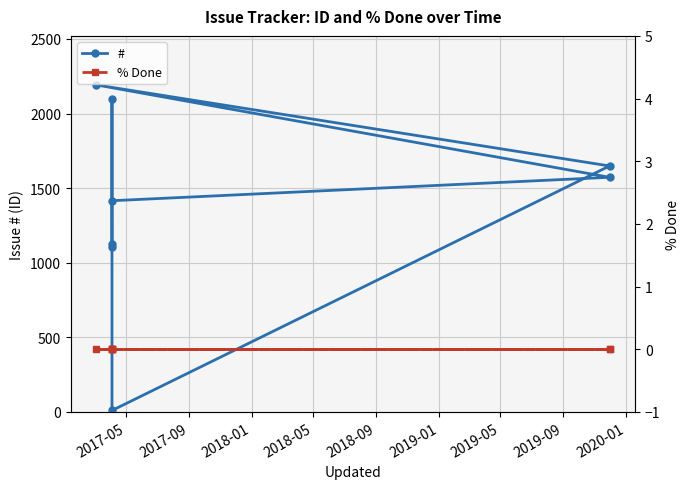

True or false: # and % Done intersect in this chart.

False